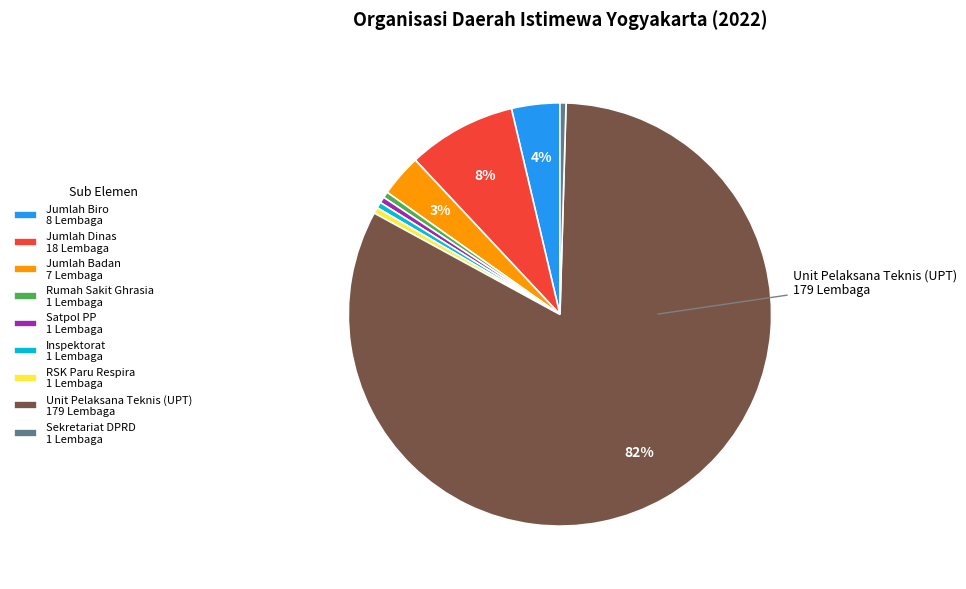

To the nearest percent, what percentage of the pie is Jumlah Biro?

4%